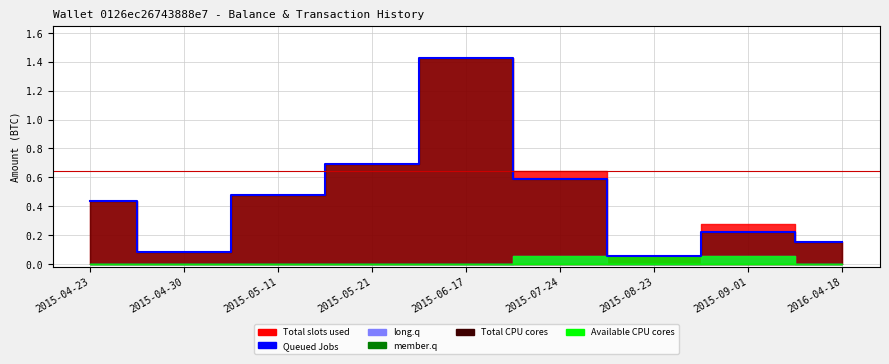

Reading left to right, list all the values displayed in this chart.

0.4	0.1	0.5	0.7	1.4	0.6	0.1	0.2	0.2